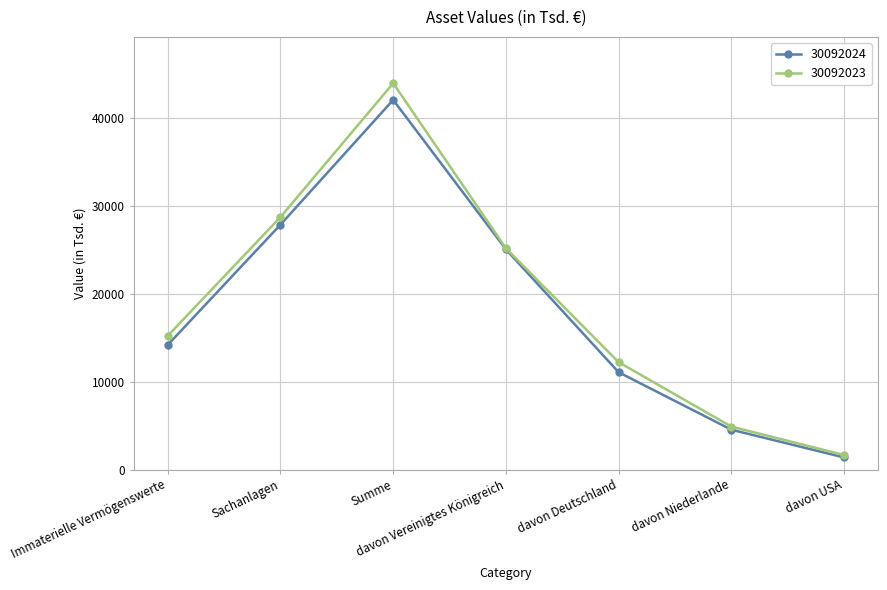

What is the difference between the highest and lowest values at davon Deutschland?

1138